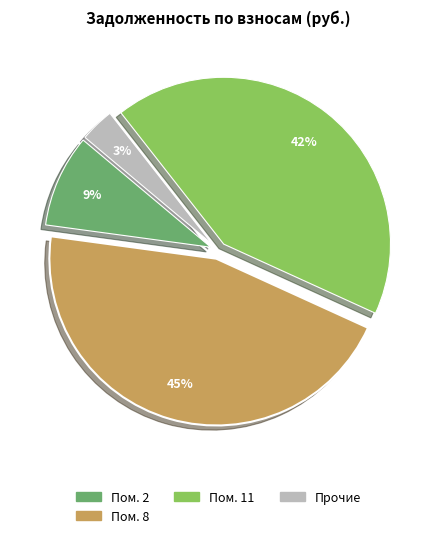

How many slices are in this pie chart?

4